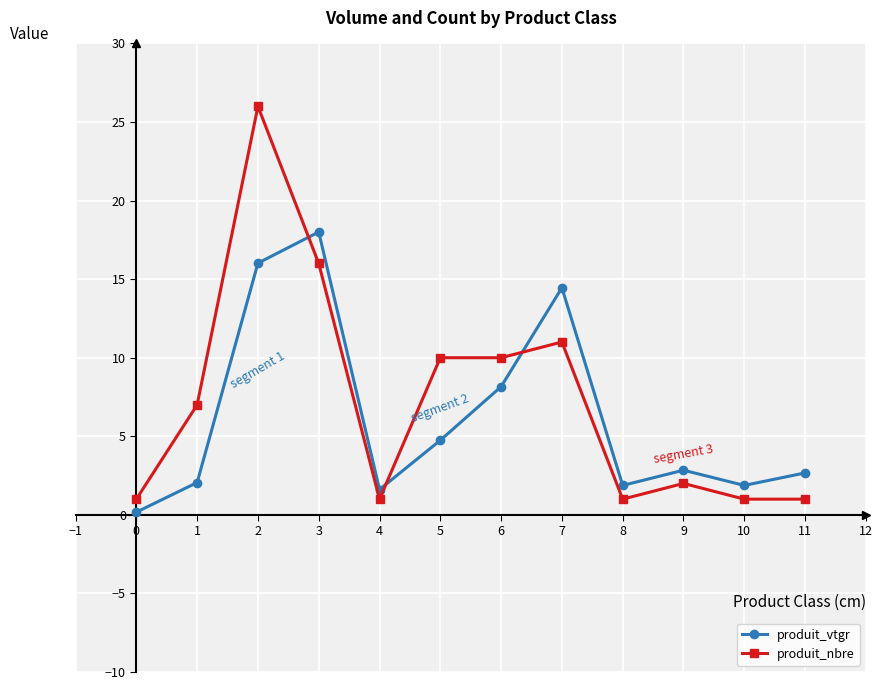

How many lines are shown in the chart?

2